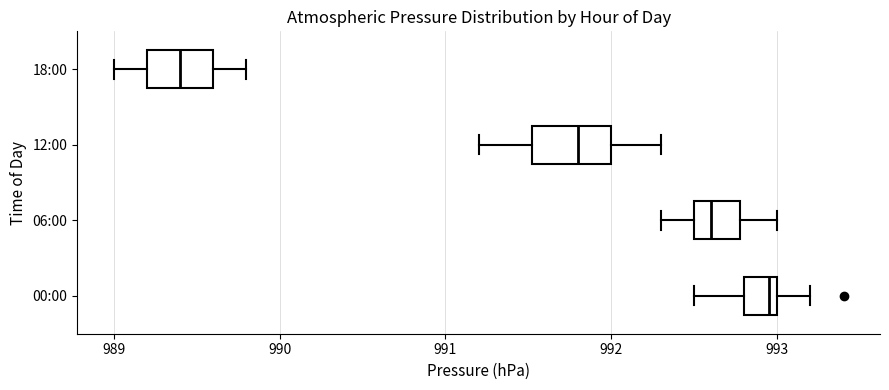

Reading bottom to top, transcribe this box plot: for each box, give where its median line is, the range the box spans, and where its two whiskers end, as read against the x-axis. The values are not printed on the chart, so give them approximately, as read against the axis.

00:00: median 993.0 (just left of the box's right edge), box 992.8 to 993.0, whiskers 992.5 to 993.2
06:00: median 992.6, box 992.5 to 992.8, whiskers 992.3 to 993.0
12:00: median 991.8, box 991.5 to 992.0, whiskers 991.2 to 992.3
18:00: median 989.4, box 989.2 to 989.6, whiskers 989.0 to 989.8